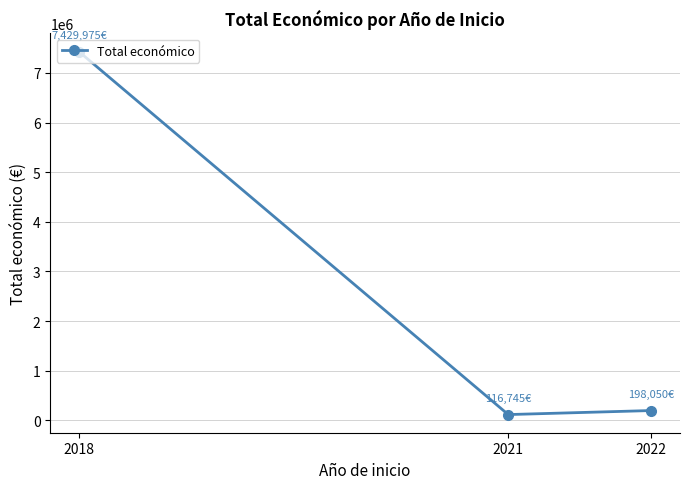

What is the greatest value displayed?

7429975.0